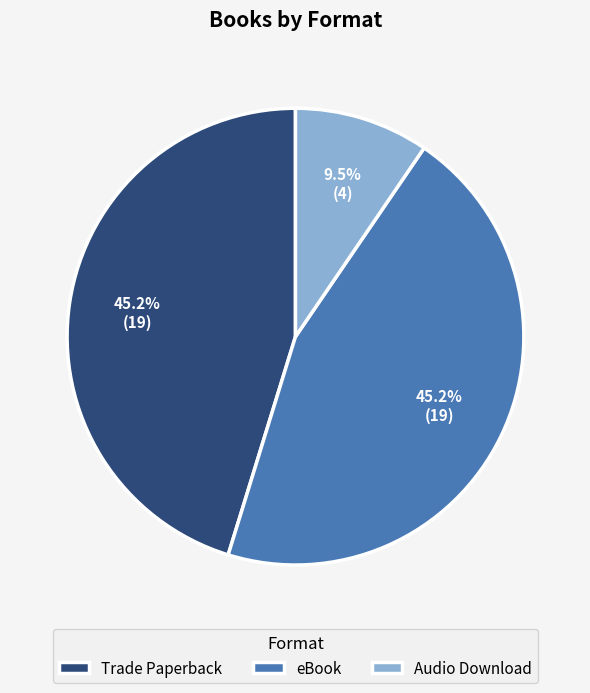

What percentage is the eBook slice, to the nearest percent?

45%